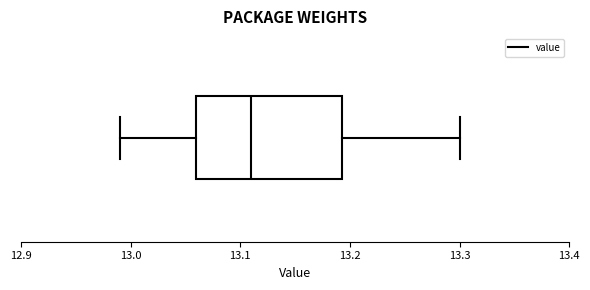

Where is the right edge of the box on the x-axis? The values are not printed on the chart, so give them approximately, as read against the axis.

13.19